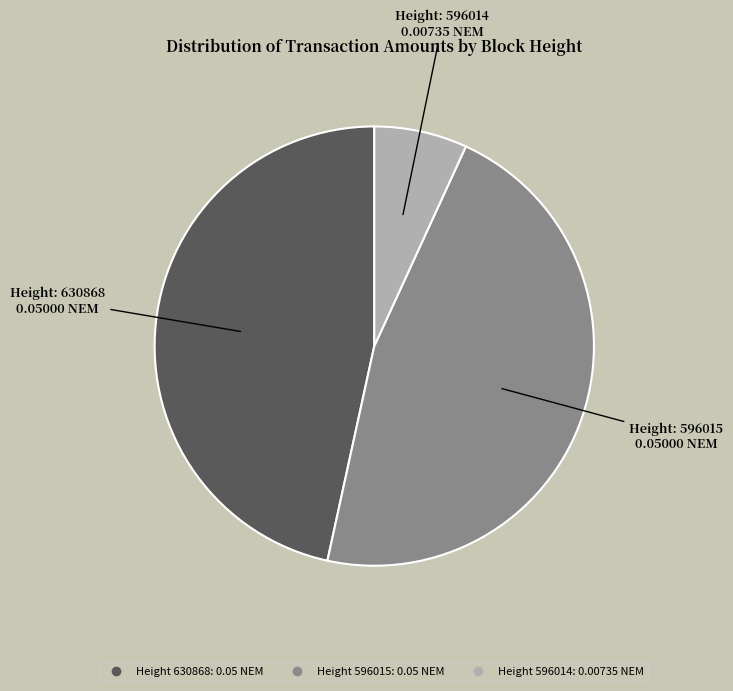

Is there a majority slice in this chart?

No